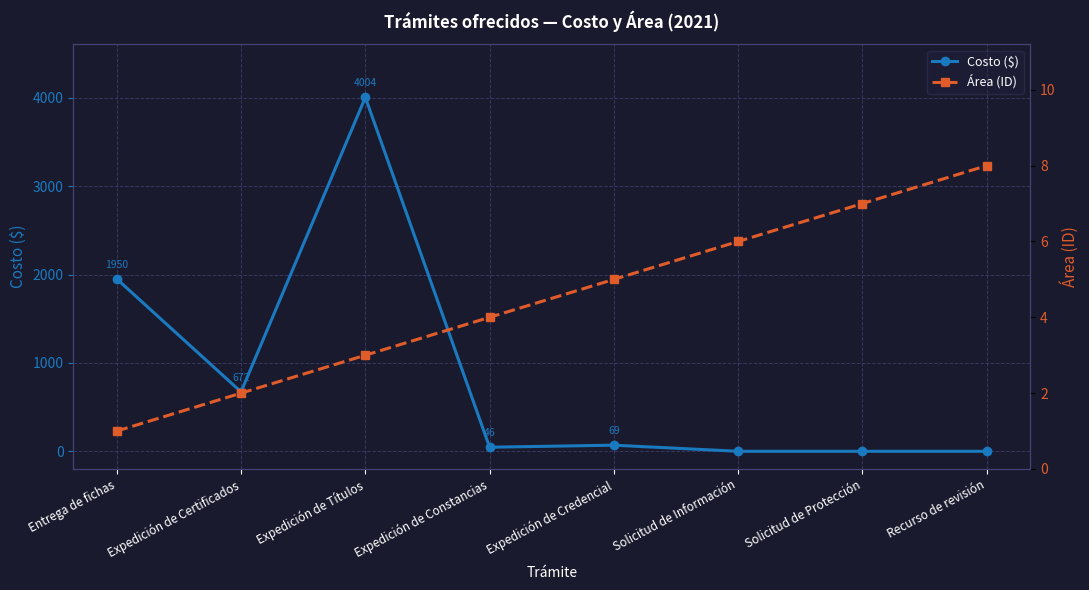

Which series has the largest total across all categories?

Costo ($)